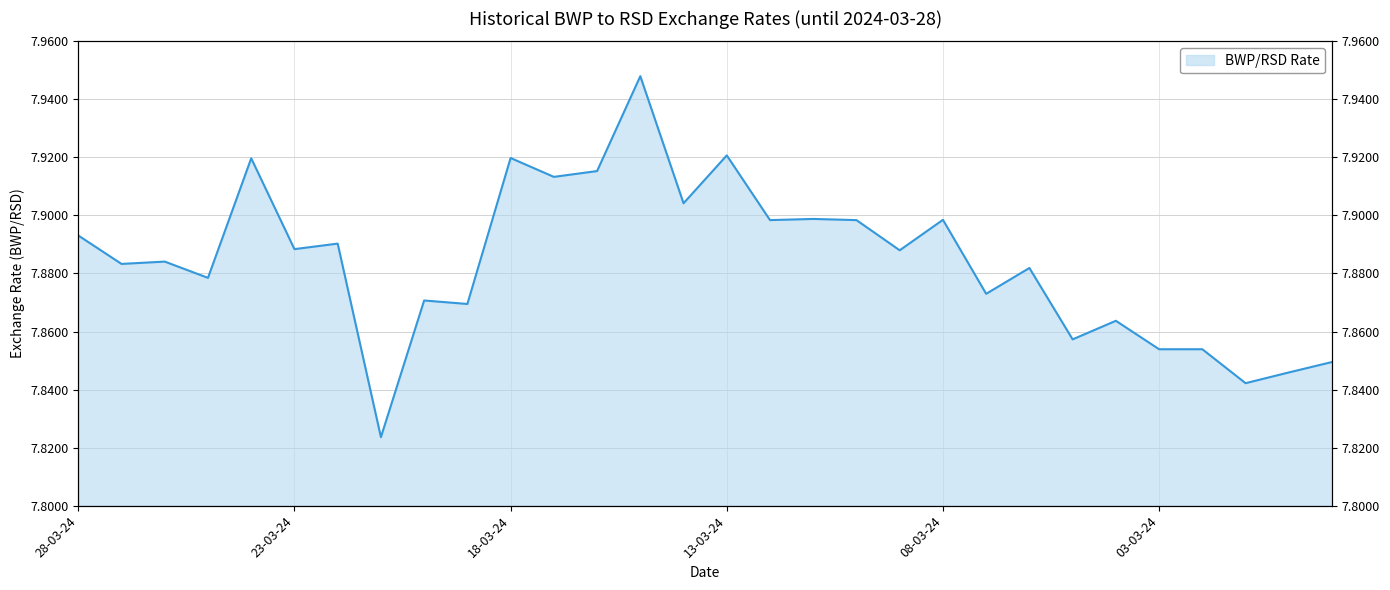

How many points are higher than both their immediate neighbors (excluding endpoints)?

11